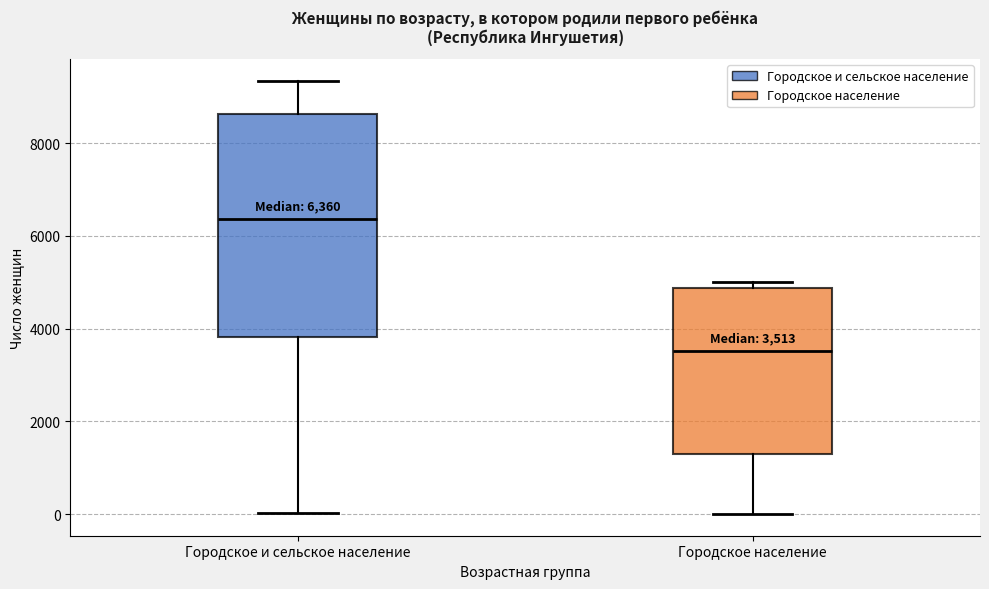

Comparing the boxes themselves (not the whiskers), which one is the tallest?

Городское и сельское население